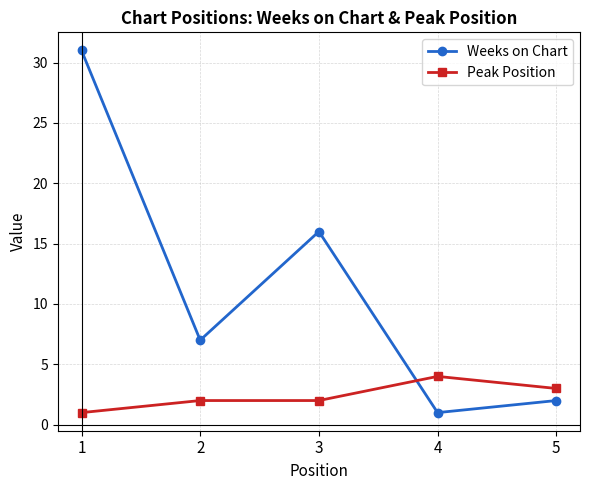

Which series changed the most between 2 and 3?

Weeks on Chart